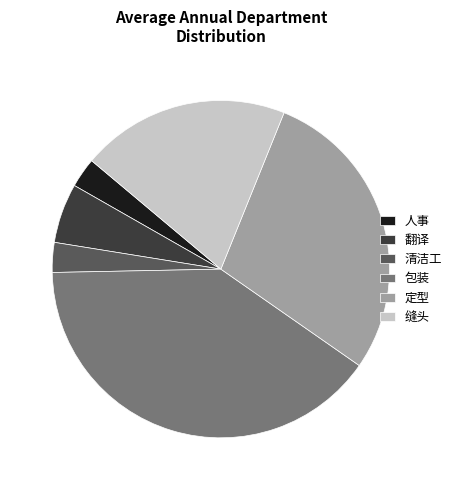

Is it true that 清洁工 is 17% of the pie?

False